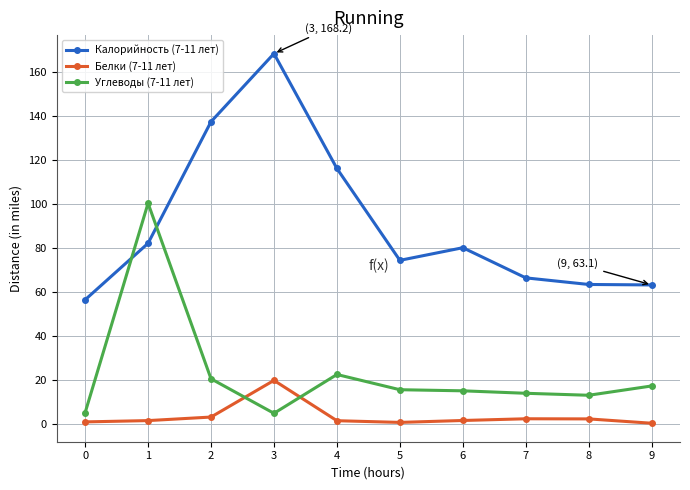

Which series has the largest total across all categories?

Калорийность (7-11 лет)